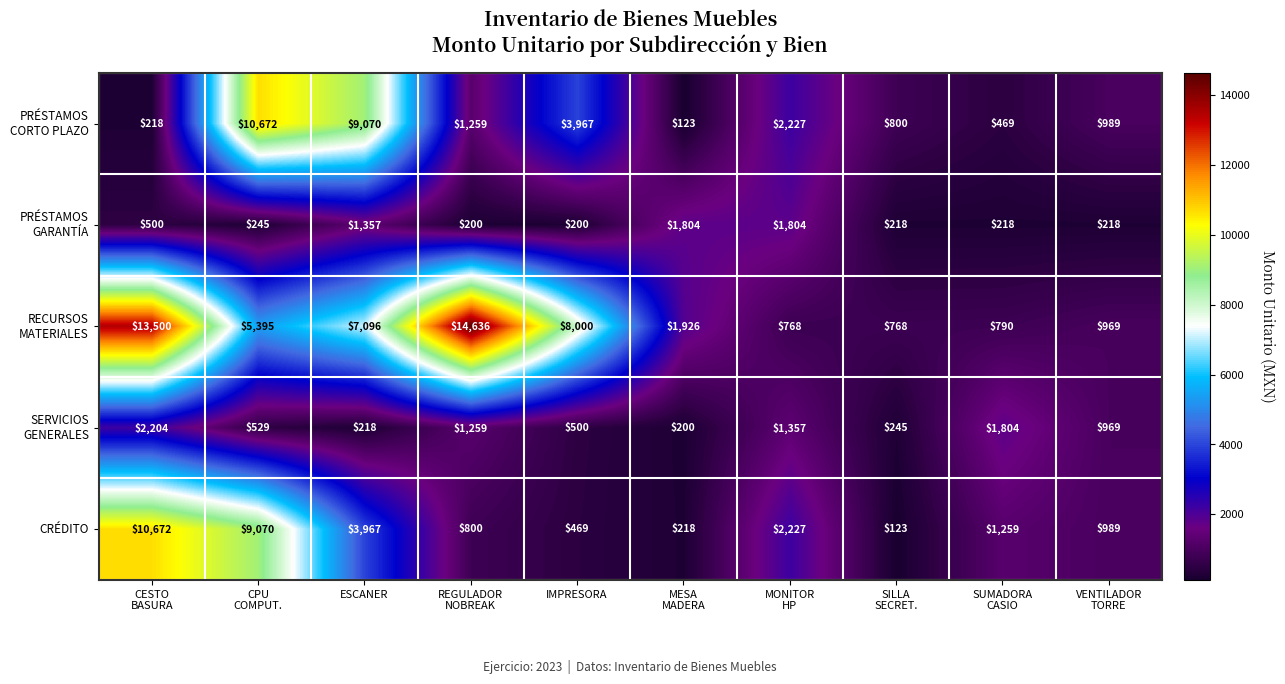

At how many categories does at least one series exceed 4483?

5